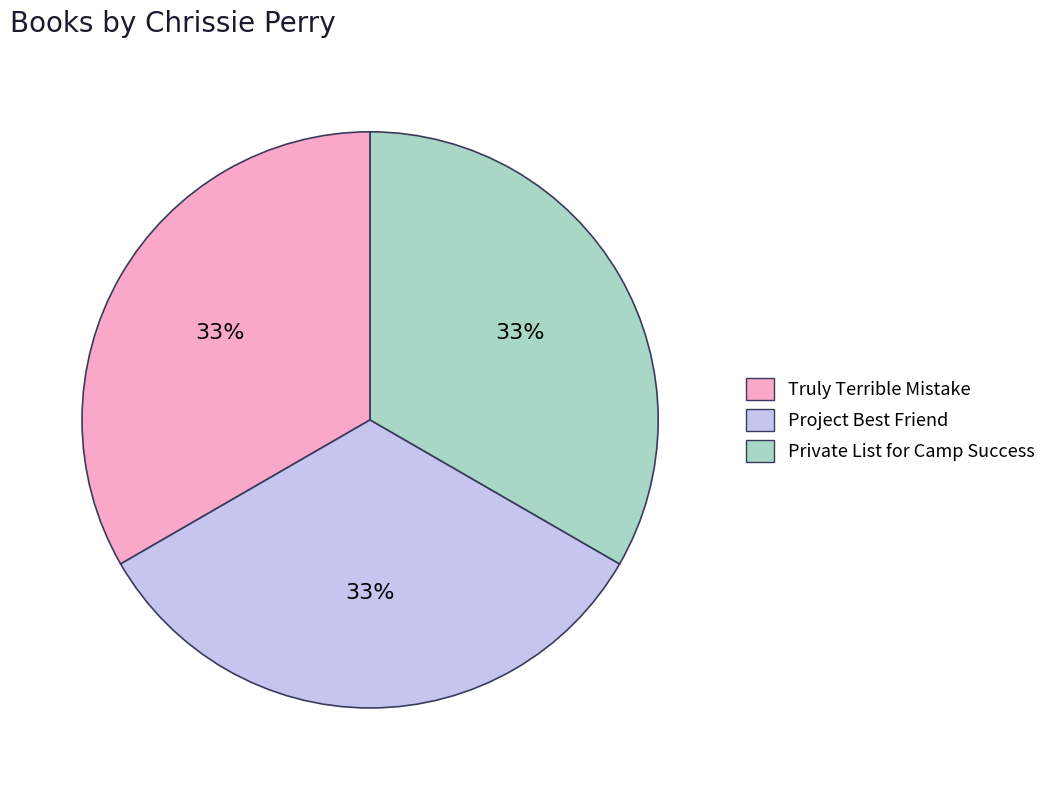

Is it true that Private List for Camp Success is 27% of the pie?

False